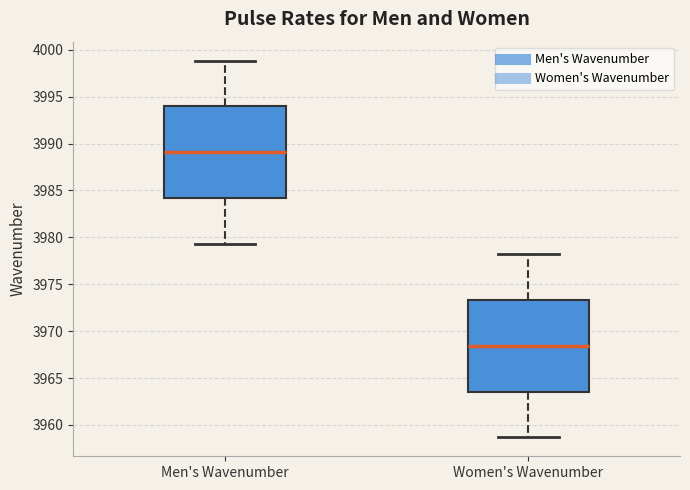

Reading left to right, read every box against the y-axis: the position of its median line, the range the box covers, and the ends of its whiskers. The values are not printed on the chart, so give them approximately, as read against the axis.

Men's Wavenumber: median 3989.0, box 3984.0 to 3994.0, whiskers 3979.5 to 3999.0
Women's Wavenumber: median 3968.5, box 3963.5 to 3973.5, whiskers 3958.5 to 3978.0